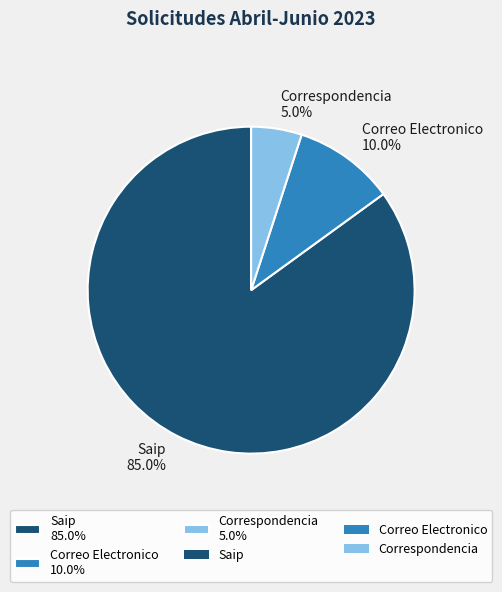

Rank the categories by value from highest to lowest.

Saip, Correo Electronico, Correspondencia